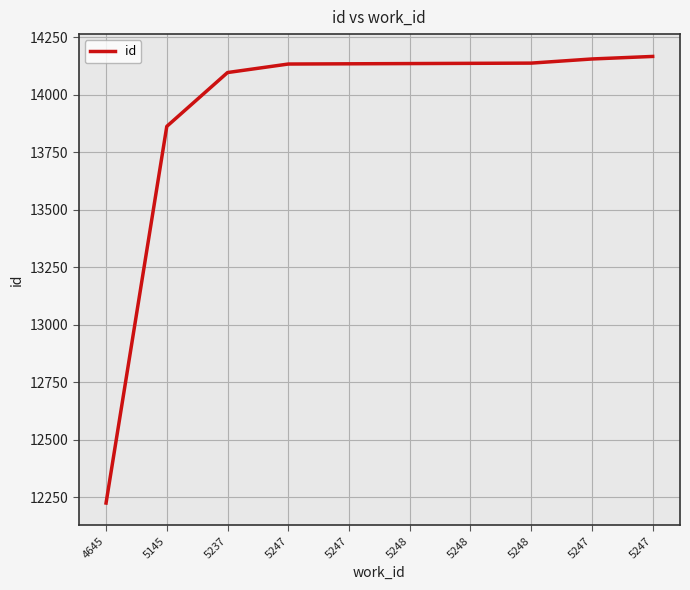

List the labels in order of value, smallest first.

4645, 5145, 5237, 5247, 5247, 5248, 5248, 5248, 5247, 5247